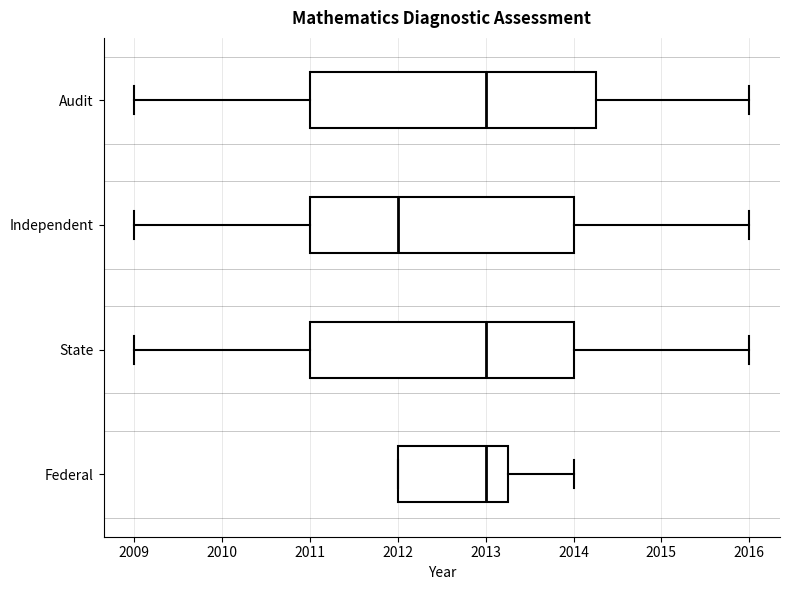

Reading bottom to top, read every box against the x-axis: the position of its median line, the range the box covers, and the ends of its whiskers. The values are not printed on the chart, so give them approximately, as read against the axis.

Federal: median 2013.0, box 2012.0 to 2013.3, whiskers 2012.0 to 2014.0
State: median 2013.0, box 2011.0 to 2014.0, whiskers 2009.0 to 2016.0
Independent: median 2012.0, box 2011.0 to 2014.0, whiskers 2009.0 to 2016.0
Audit: median 2013.0, box 2011.0 to 2014.3, whiskers 2009.0 to 2016.0